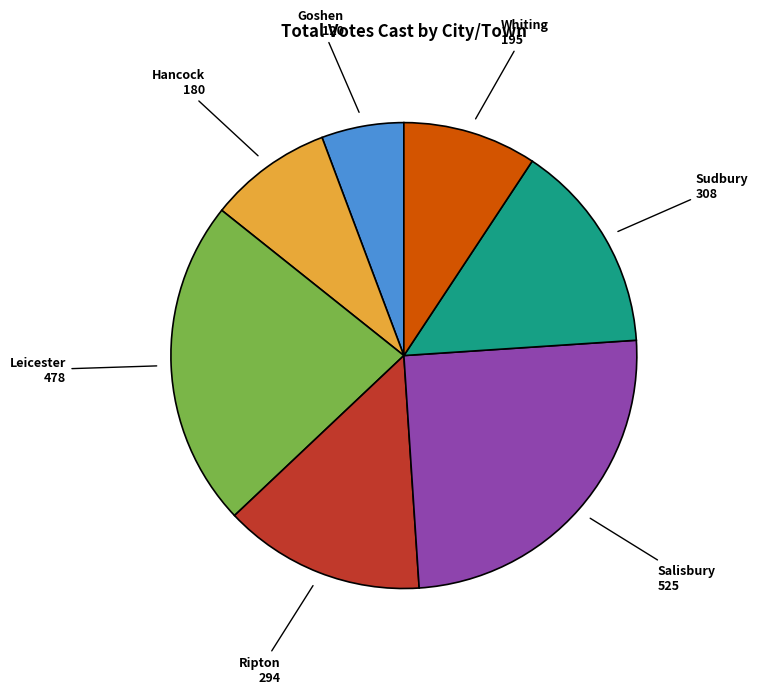

Is there a majority slice in this chart?

No